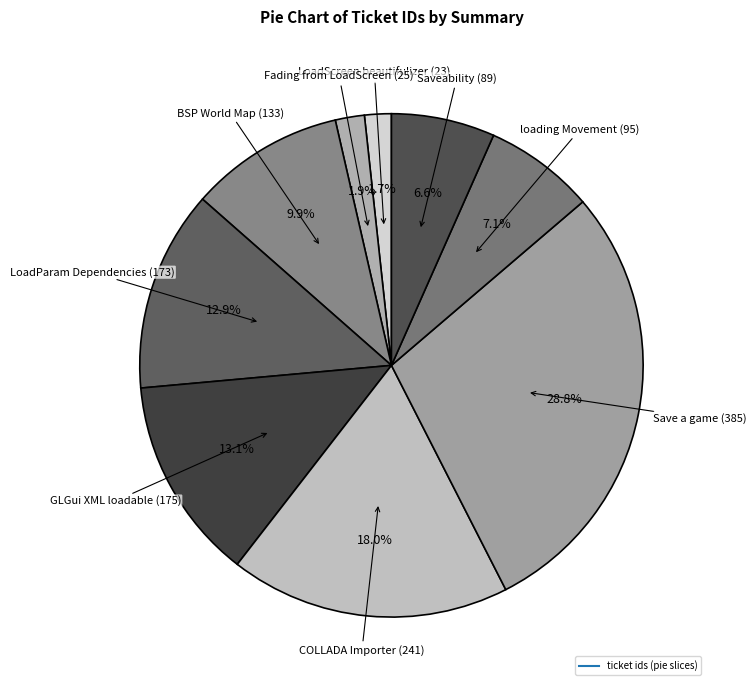

How many slices are in this pie chart?

9